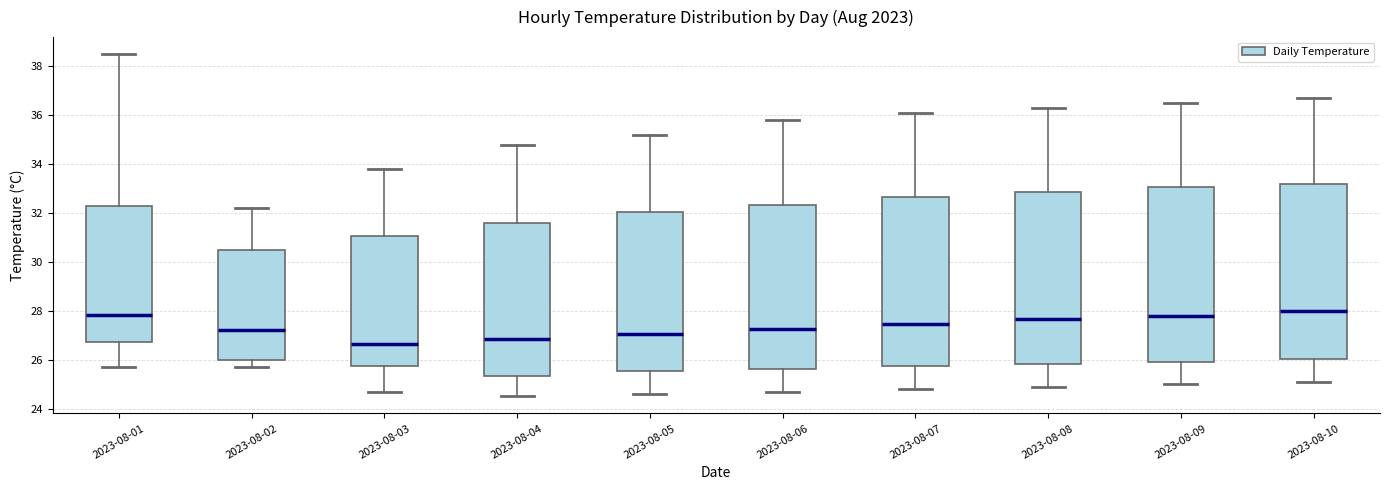

Where is the lower edge of the box for 2023-08-05 on the y-axis? The values are not printed on the chart, so give them approximately, as read against the axis.

25.6